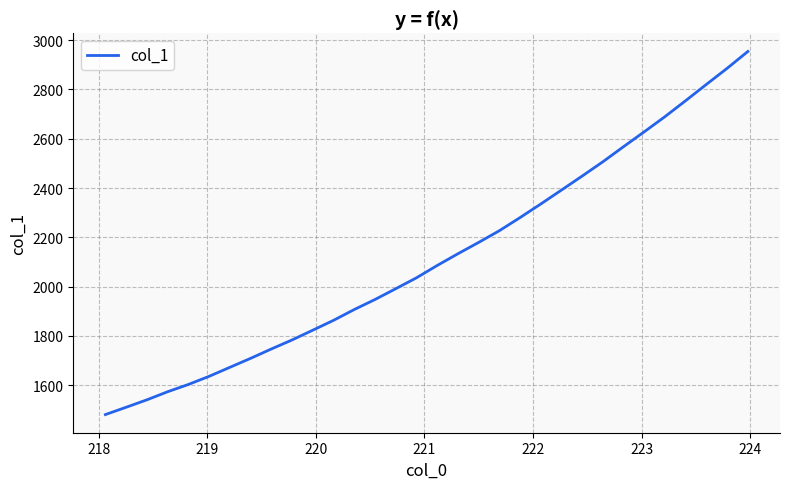

What is the greatest value displayed?

2954.4